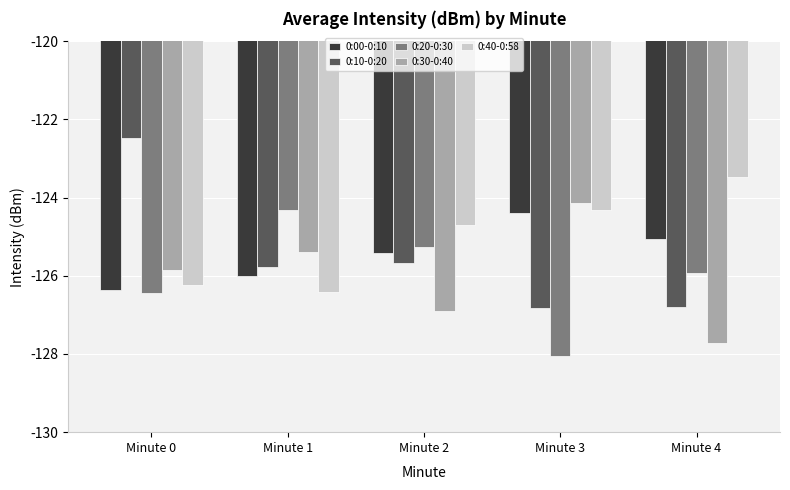

What is the difference between the maximum and minimum values in the 0:00-0:10 series?

2.0